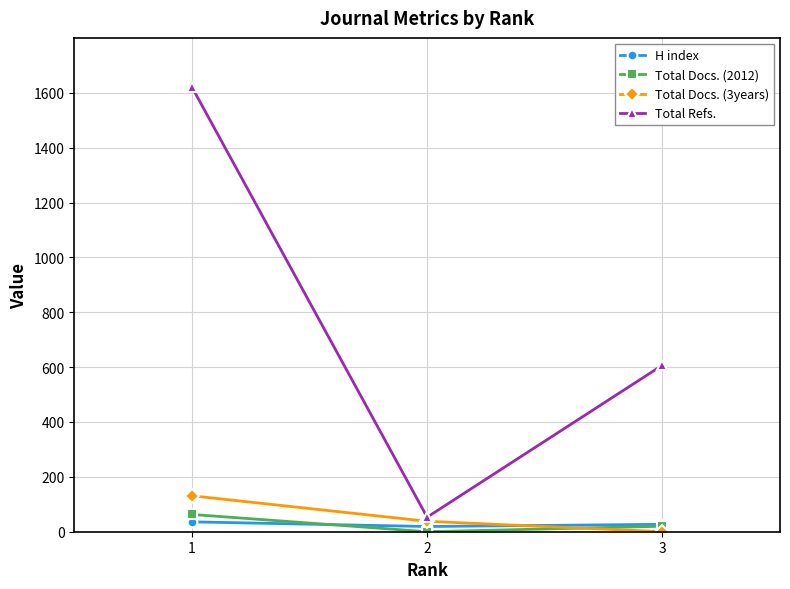

Which series has the largest total across all categories?

Total Refs.